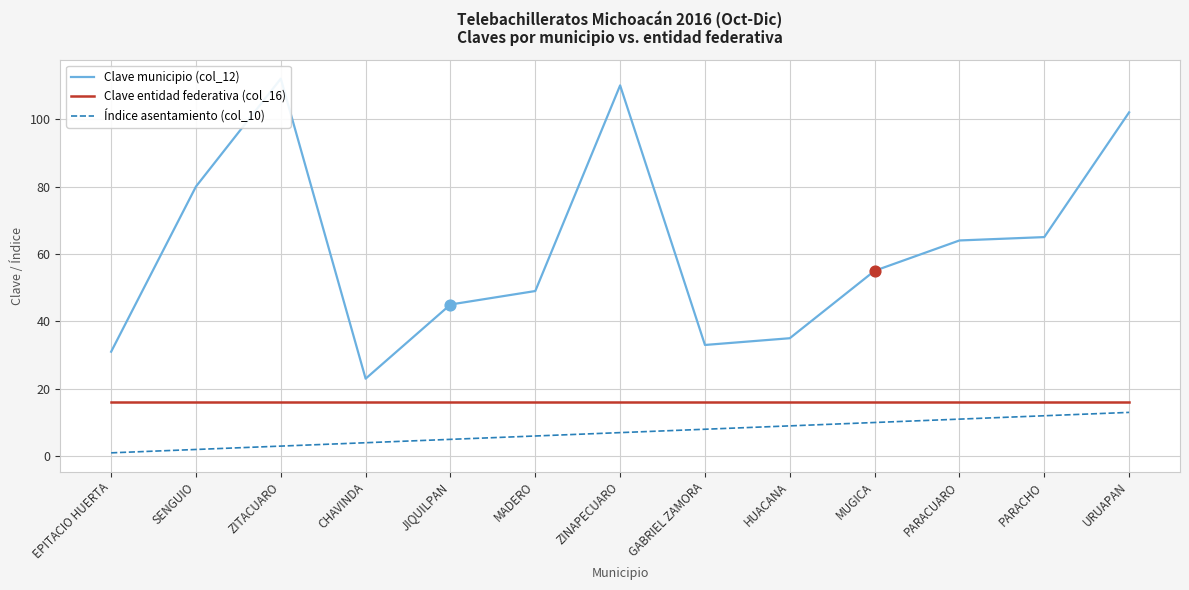

What is the total value across all series at HUACANA?

60